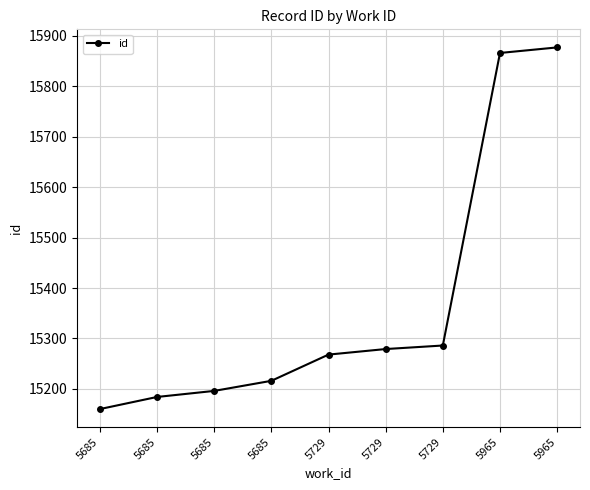

How many lines are shown in the chart?

1